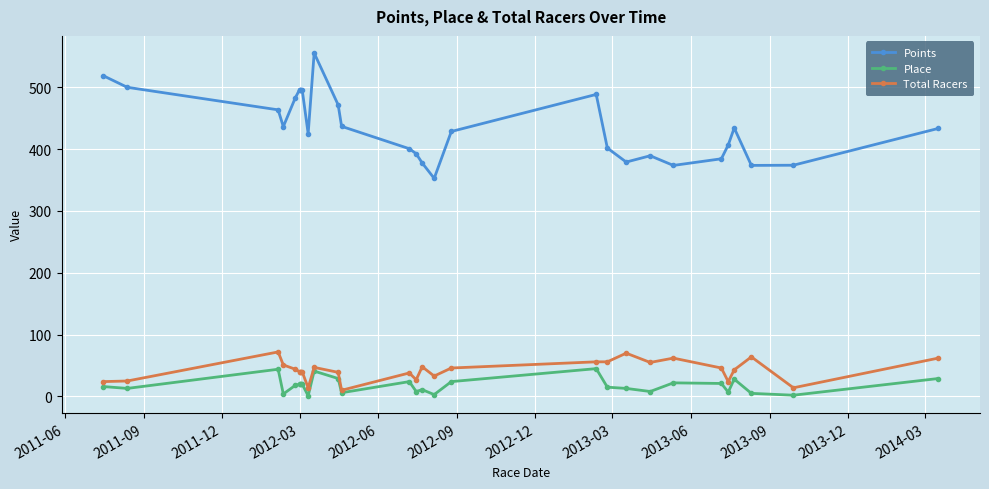

True or false: Total Racers has more than 1 points higher than both neighbors.

True